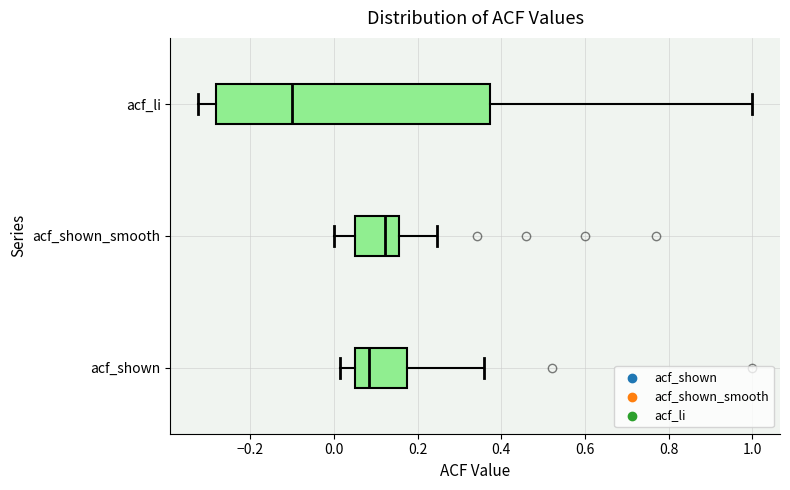

Comparing the boxes themselves (not the whiskers), which one is the widest?

acf_li